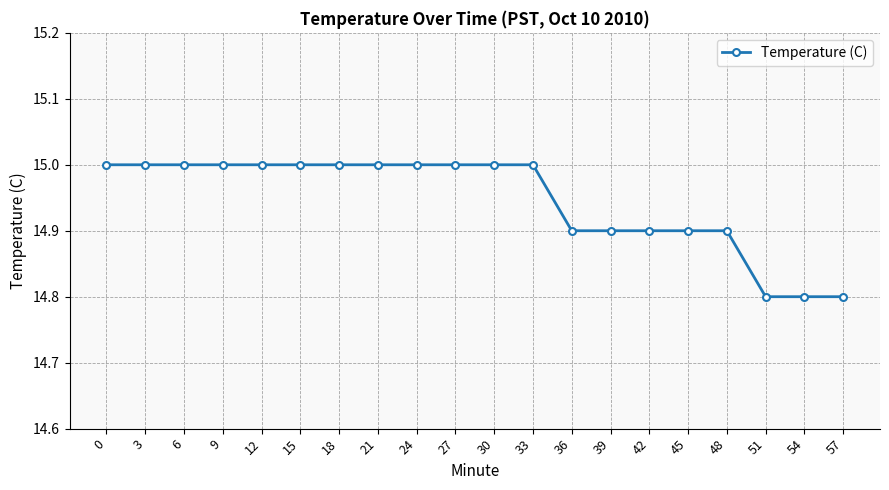

The chart shows a value of 10.4 at 36. True or false?

False